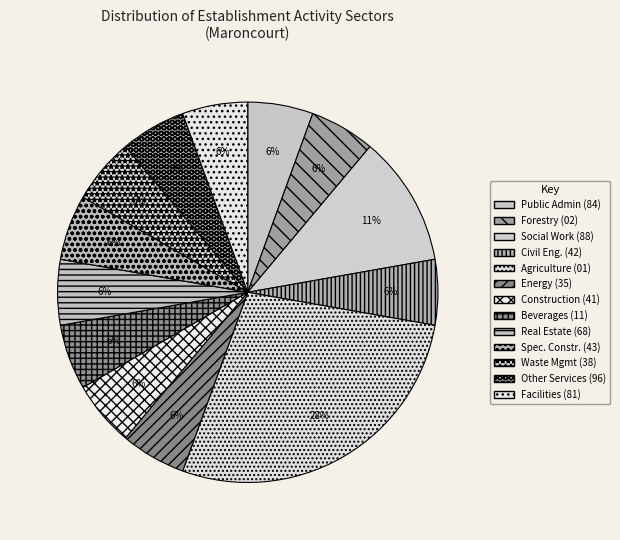

Which category has the biggest portion of the pie?

Agriculture (01)